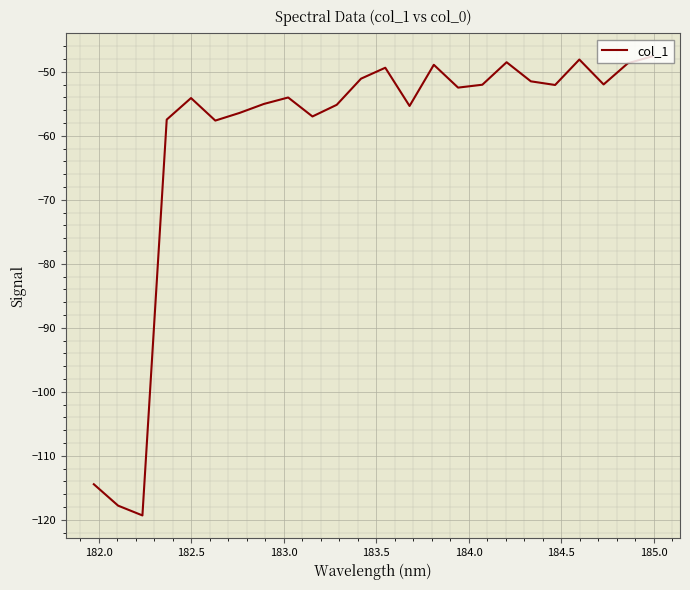

What is the difference between the maximum and minimum values?

71.7